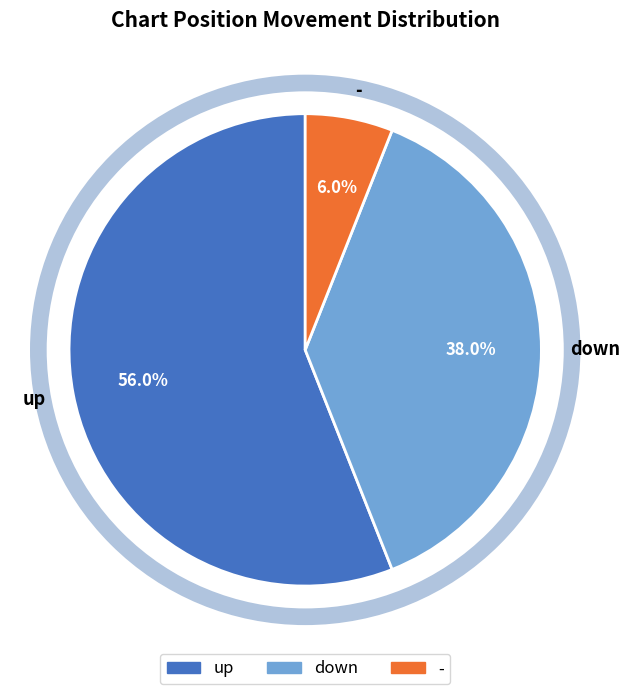

True or false: down accounts for 38% of the total.

True